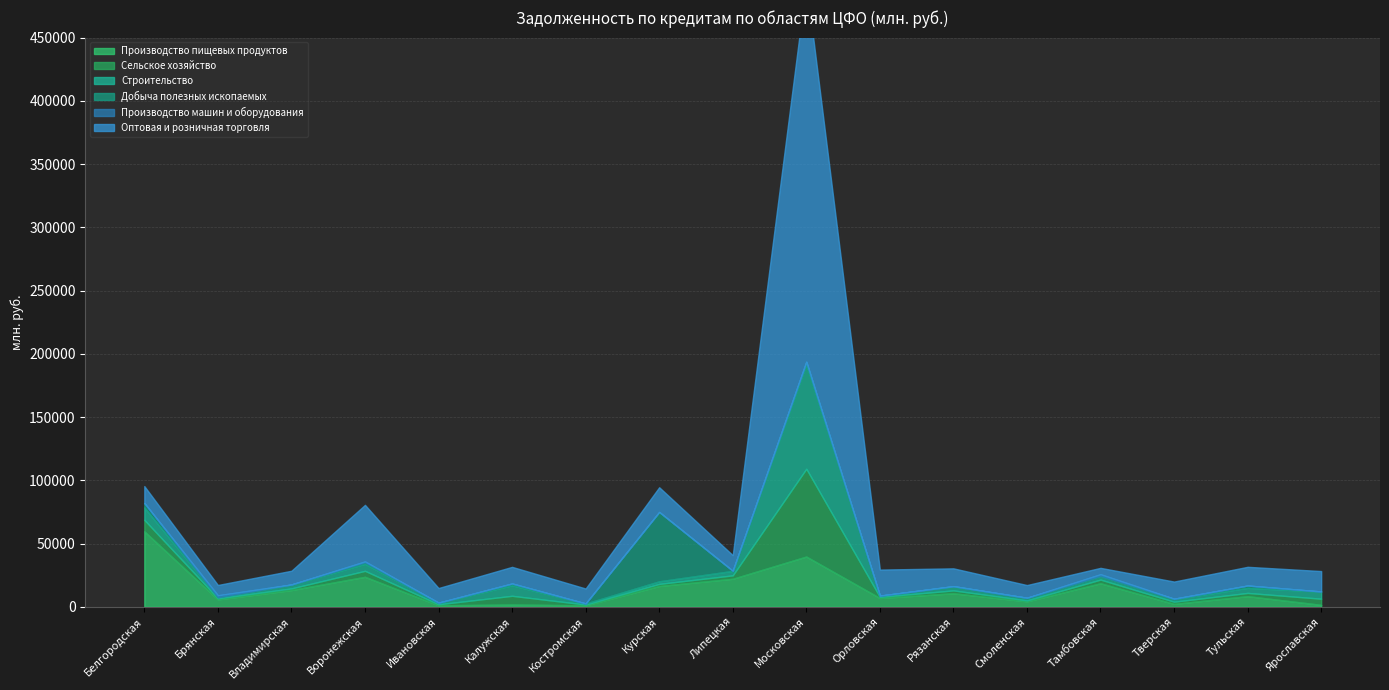

How many series are shown in this chart?

6